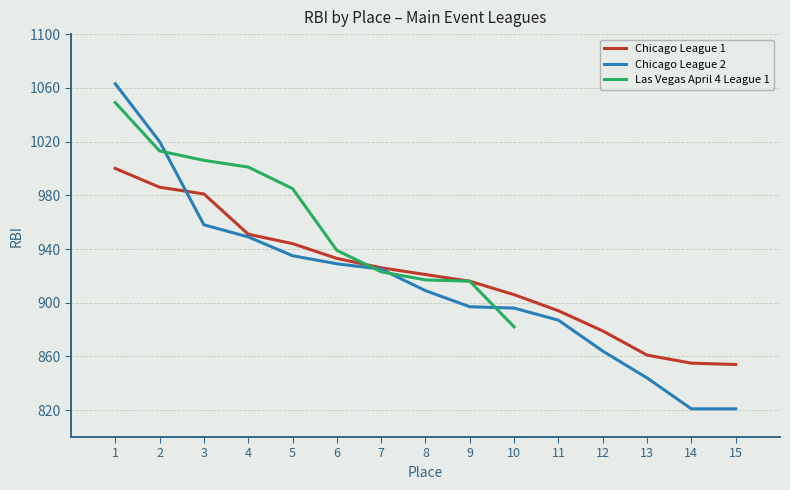

Where does the Main Event Chicago League 1 RBI series first go above 921?

1